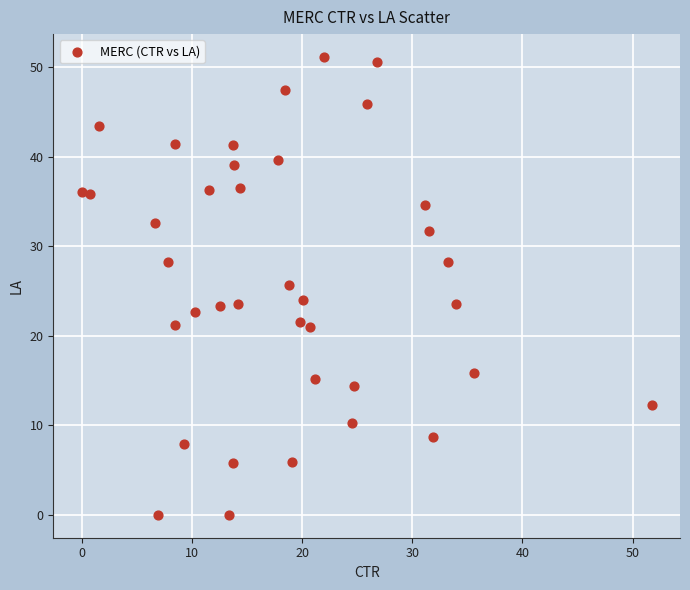

What is the range of X values (max minus min)?

51.7